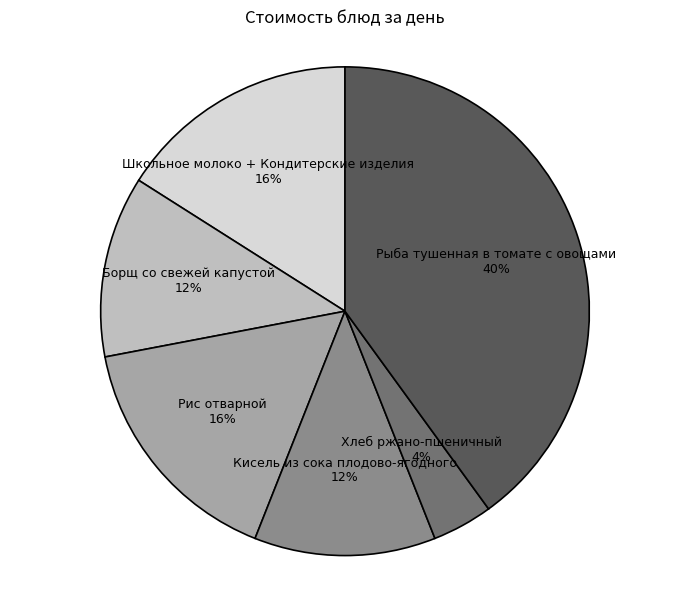

True or false: Рис отварной accounts for 8% of the total.

False